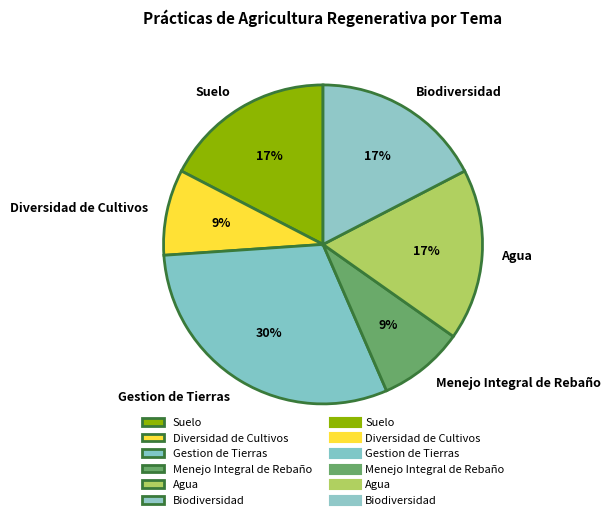

Combined, do Menejo Integral de Rebaño and Suelo account for over 50%?

No